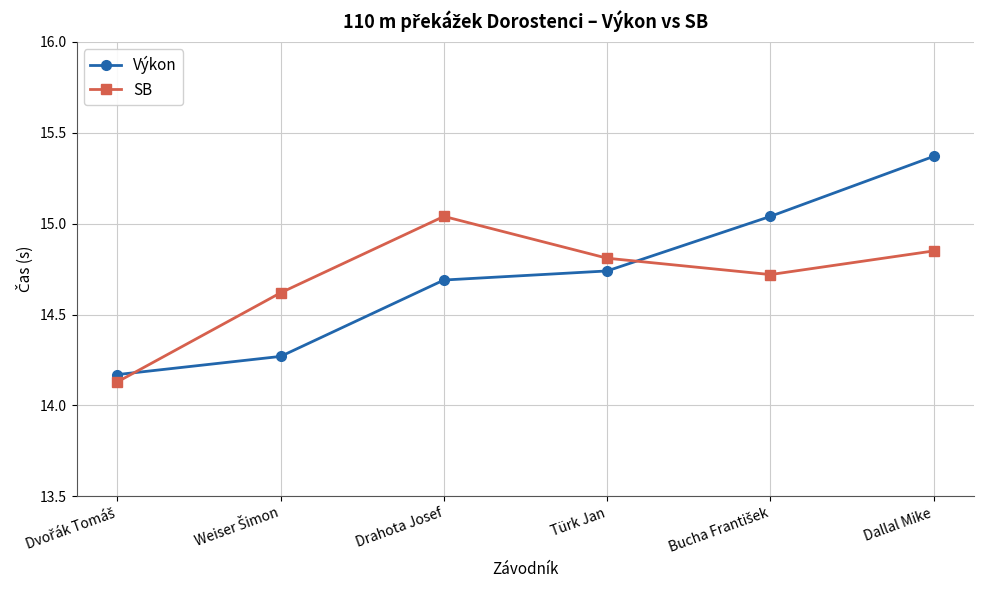

The SB series shows 14.8 at Dallal Mike. True or false?

True